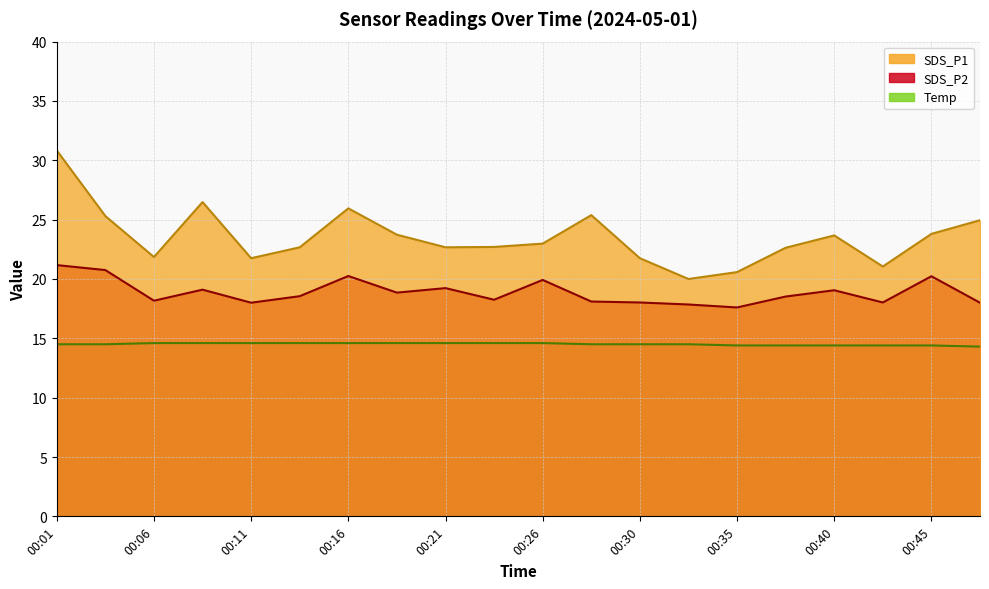

Reading right to left, list all the values displayed in this chart.

SDS_P1: 00:48=24.9	00:45=23.8	00:43=21.1	00:40=23.7	00:38=22.6	00:35=20.6	00:33=20.0	00:30=21.8	00:28=25.4	00:26=23.0	00:23=22.7	00:21=22.7	00:18=23.7	00:16=25.9	00:13=22.7	00:11=21.8	00:08=26.5	00:06=21.9	00:03=25.3	00:01=30.8
SDS_P2: 00:48=18.0	00:45=20.2	00:43=18.0	00:40=19.1	00:38=18.5	00:35=17.6	00:33=17.9	00:30=18.0	00:28=18.1	00:26=19.9	00:23=18.2	00:21=19.2	00:18=18.9	00:16=20.2	00:13=18.6	00:11=18.0	00:08=19.1	00:06=18.2	00:03=20.8	00:01=21.2
Temp: 00:48=14.3	00:45=14.4	00:43=14.4	00:40=14.4	00:38=14.4	00:35=14.4	00:33=14.5	00:30=14.5	00:28=14.5	00:26=14.6	00:23=14.6	00:21=14.6	00:18=14.6	00:16=14.6	00:13=14.6	00:11=14.6	00:08=14.6	00:06=14.6	00:03=14.5	00:01=14.5